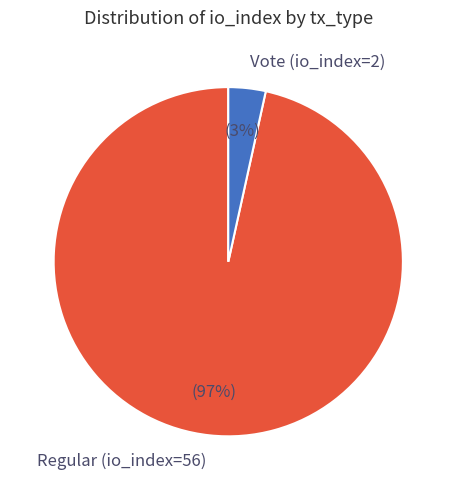

Which has a higher value, Vote (io_index=2) or Regular (io_index=56)?

Regular (io_index=56)